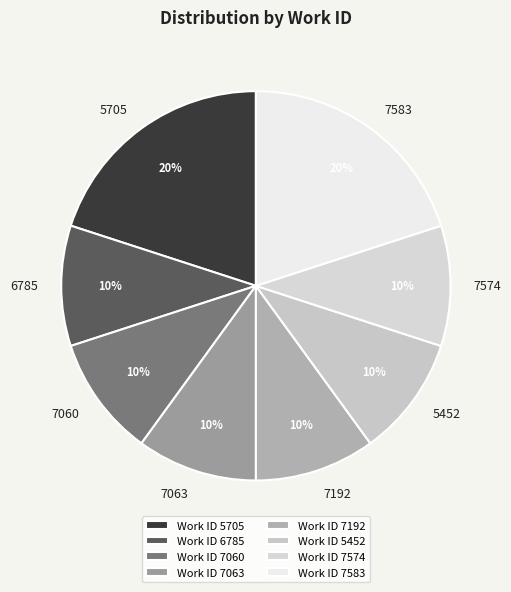

To the nearest percent, what percentage of the pie is 5452?

10%